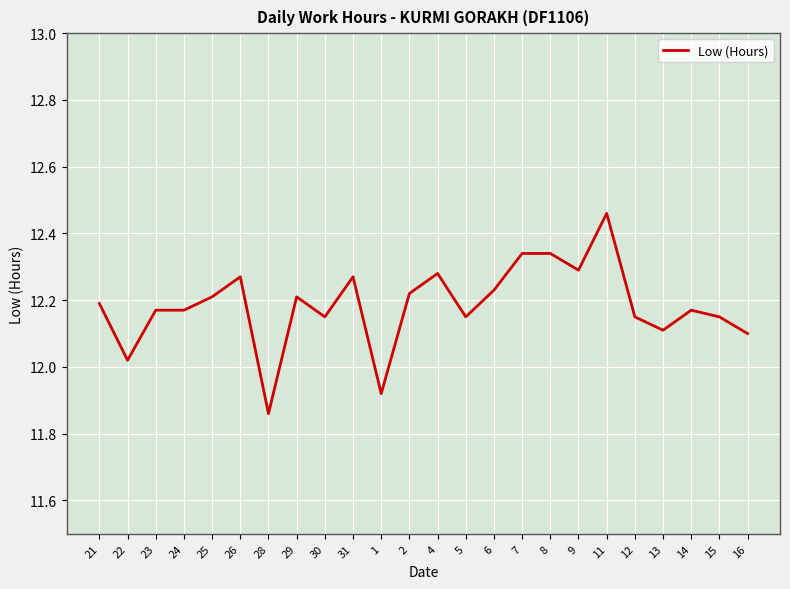

At which category does the chart reach its minimum across all series?

28